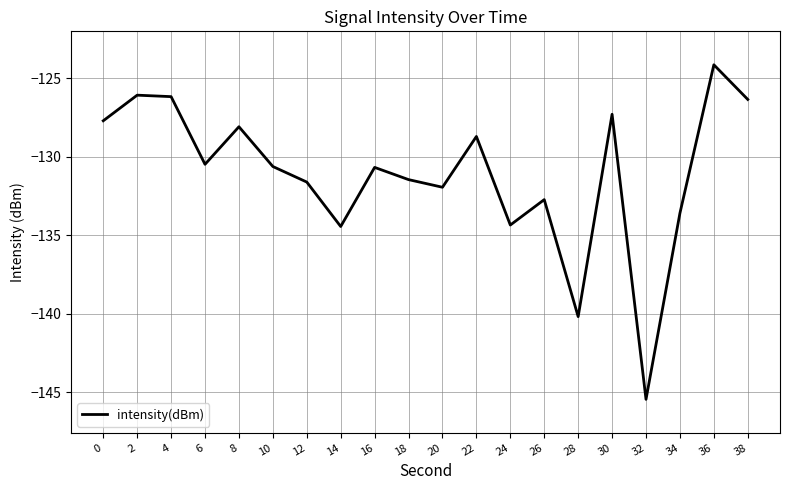

The value at 4 is -226.4. True or false?

False